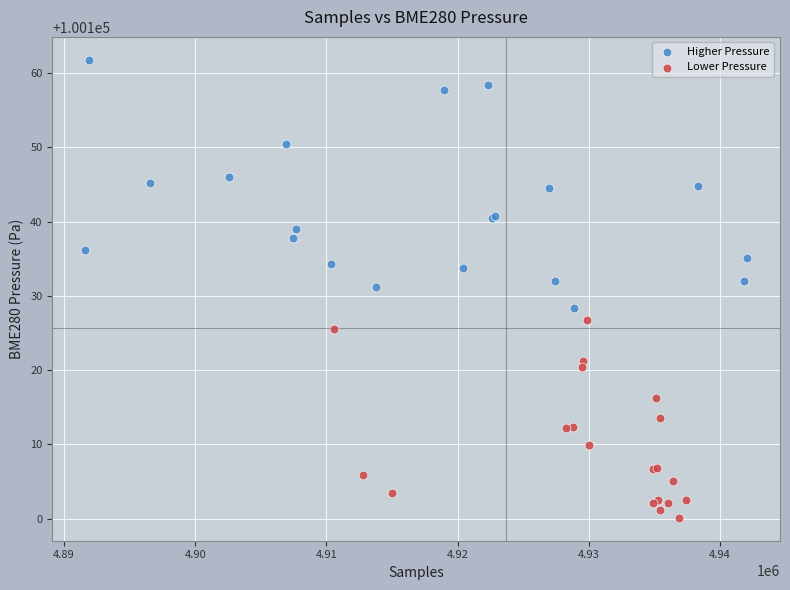

What are all the series names shown in the legend?

Higher Pressure, Lower Pressure